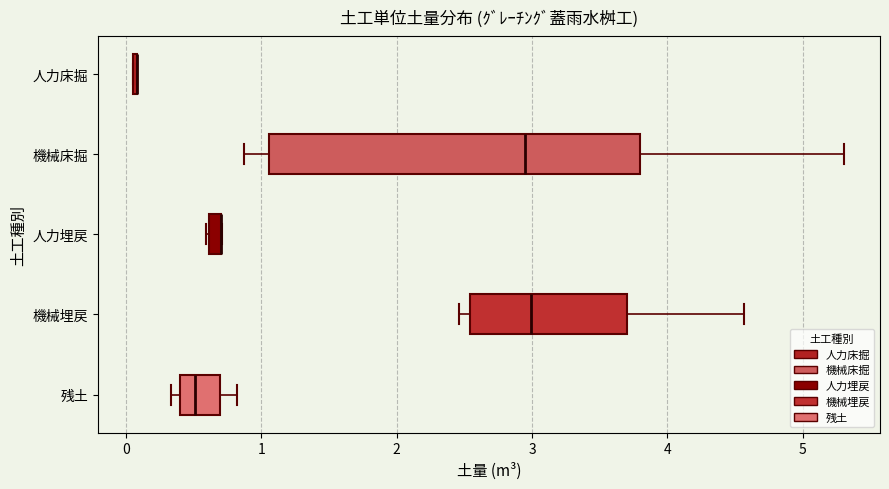

Comparing the boxes themselves (not the whiskers), which one is the widest?

機械床掘